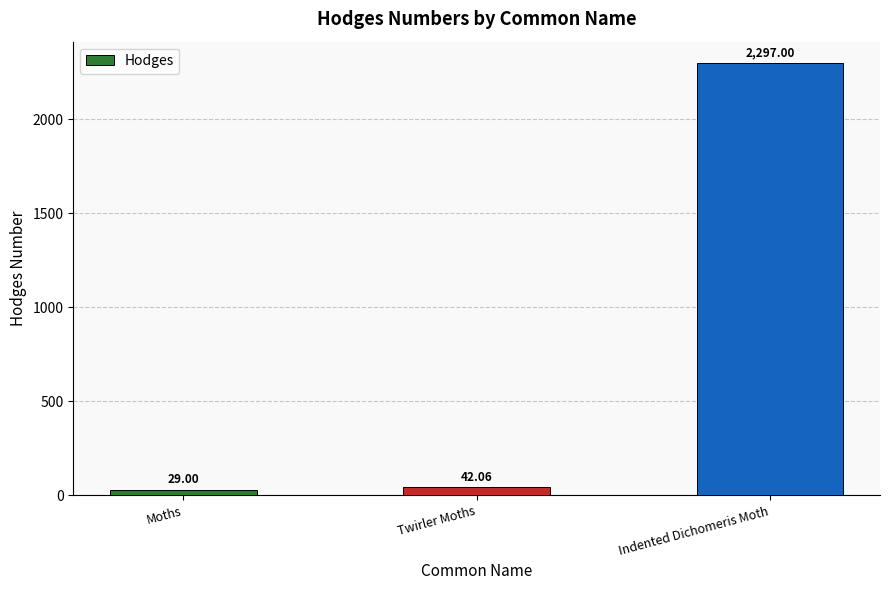

Does the chart contain stacked bars?

No